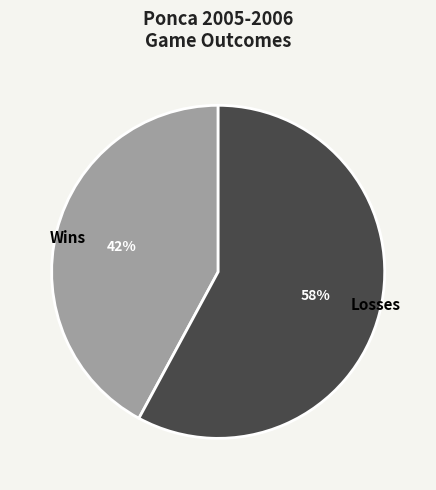

Count the number of slices in the pie.

2